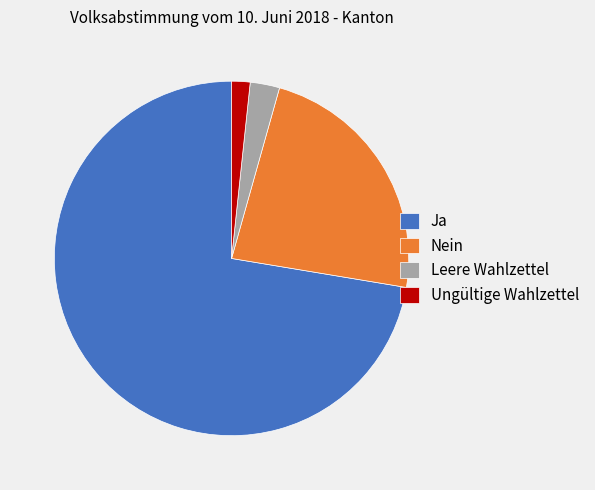

Do Nein and Ungültige Wahlzettel together represent more than half of the pie?

No